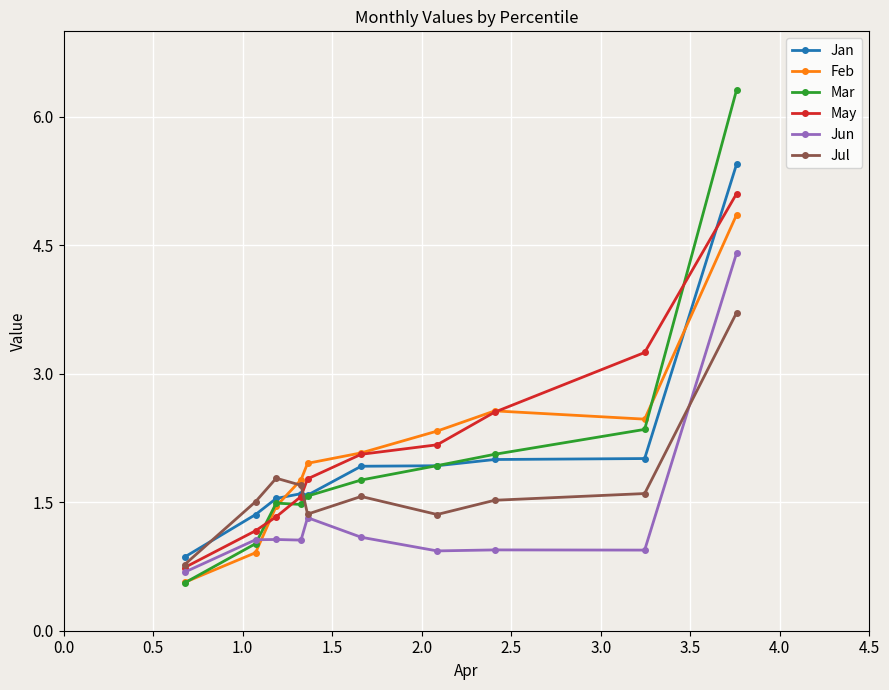

Reading right to left, extract all data points from this chart.

Jan: 5.4	2.0	2.0	1.9	1.9	1.6	1.6	1.5	1.4	0.9
Feb: 4.9	2.5	2.6	2.3	2.1	2.0	1.8	1.5	0.9	0.6
Mar: 6.3	2.4	2.1	1.9	1.8	1.6	1.5	1.5	1.0	0.6
May: 5.1	3.2	2.6	2.2	2.1	1.8	1.6	1.3	1.2	0.7
Jun: 4.4	0.9	0.9	0.9	1.1	1.3	1.1	1.1	1.1	0.7
Jul: 3.7	1.6	1.5	1.4	1.6	1.4	1.7	1.8	1.5	0.8